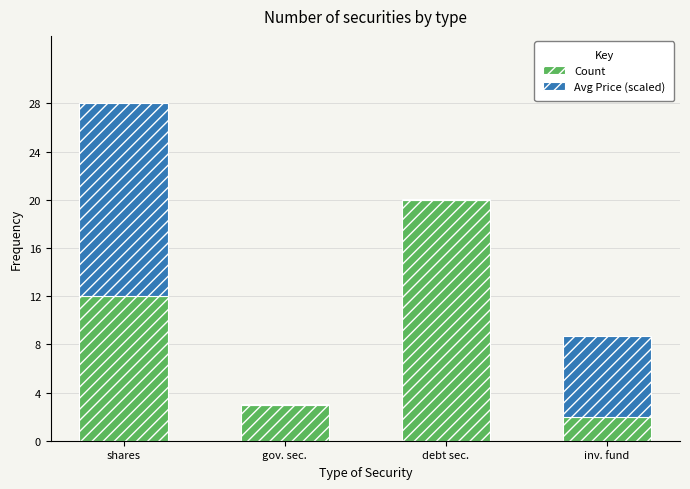

Reading left to right, what are the values for Count?

shares=12.0	gov. sec.=3.0	debt sec.=20.0	inv. fund=2.0